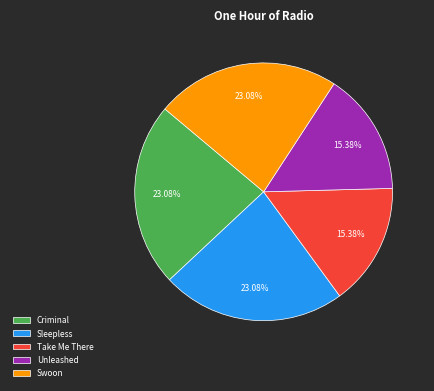

The Sleepless slice represents 23% of the pie. True or false?

True